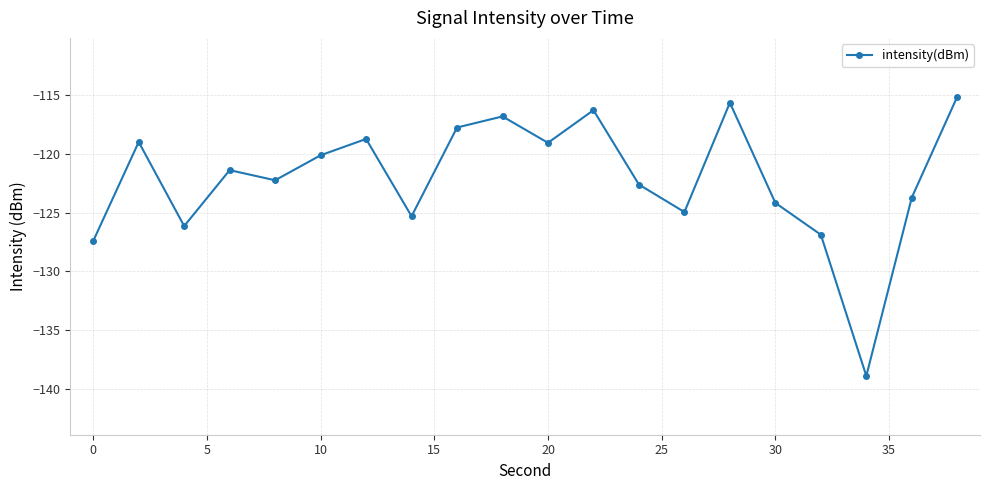

What is the average value?

-122.1